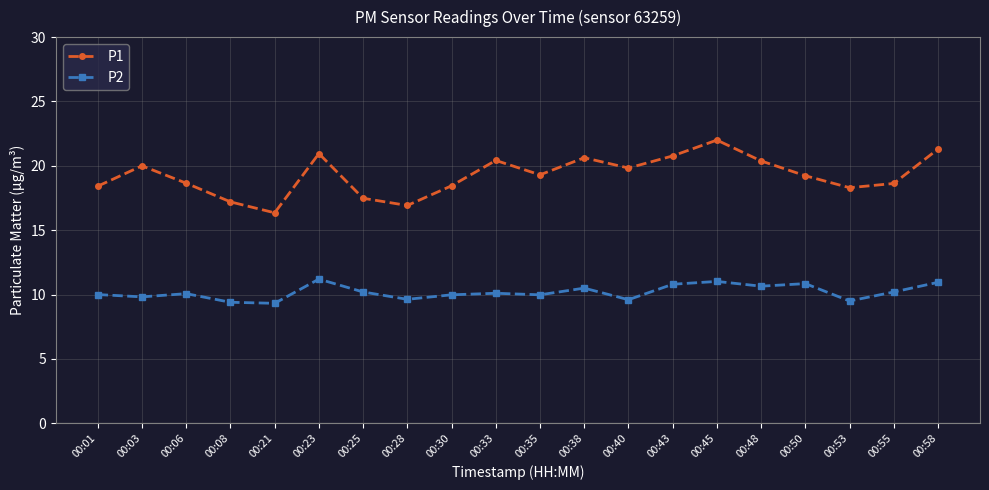

Is it true that P1 equals 18.6 at 00:06?

True